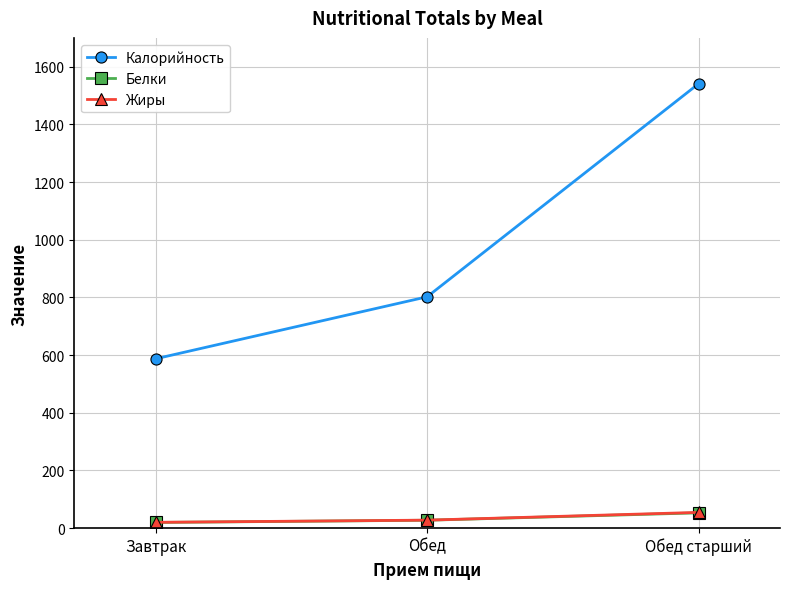

Count the number of data series in this chart.

3